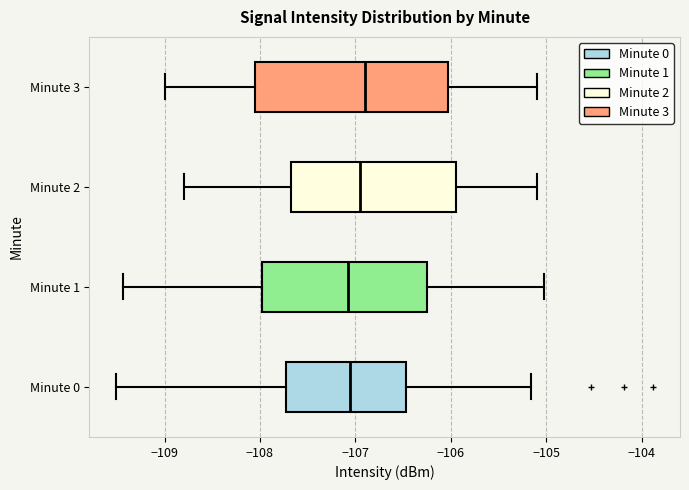

Where is the right edge of the box for Minute 1 on the x-axis? The values are not printed on the chart, so give them approximately, as read against the axis.

-106.2